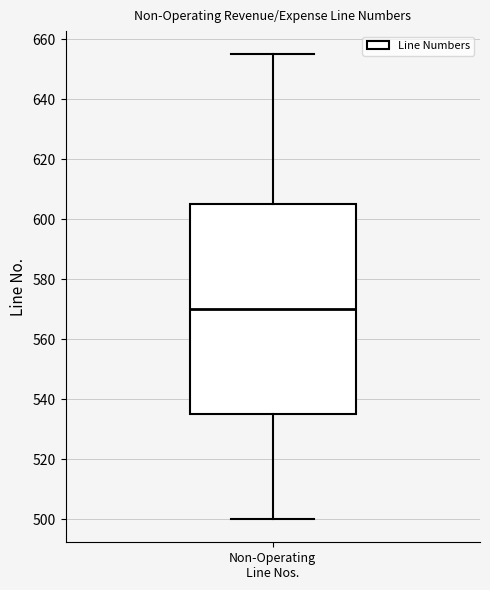

Transcribe this box plot: give where the median line is, the range the box spans, and where the two whiskers end, as read against the y-axis. The values are not printed on the chart, so give them approximately, as read against the axis.

median 570, box 536 to 606, whiskers 500 to 656